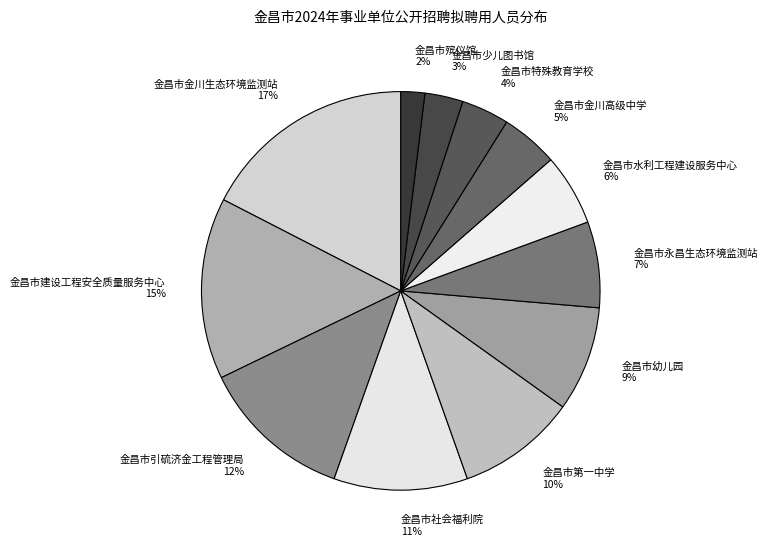

Is 金昌市水利工程建设服务中心 the majority of the pie?

No